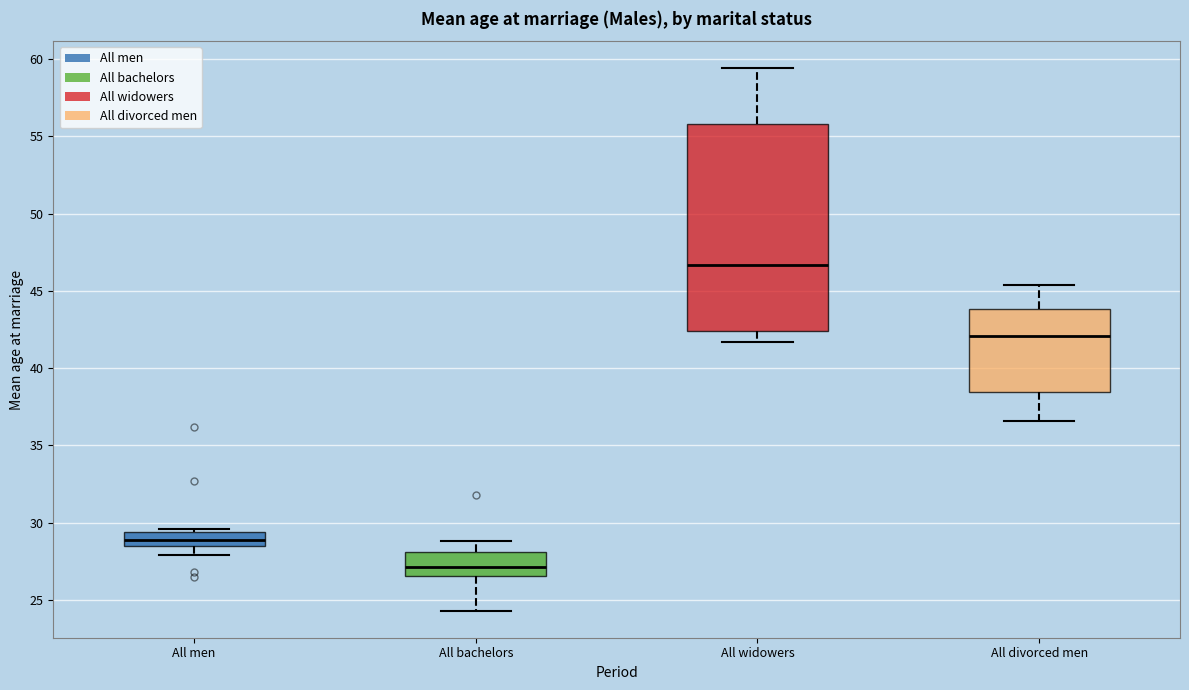

Where does the median line of the box for All divorced men sit on the y-axis? The values are not printed on the chart, so give them approximately, as read against the axis.

42.0